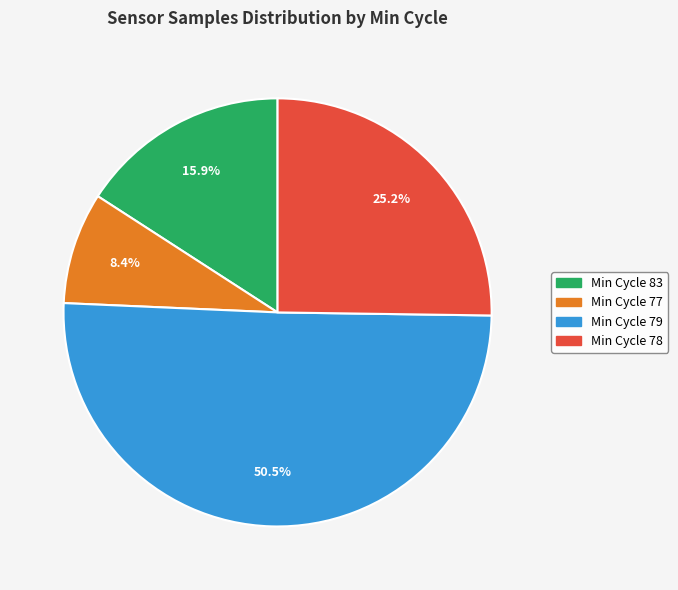

What is the ratio of the value at Min Cycle 79 to the value at Min Cycle 77?

6.0